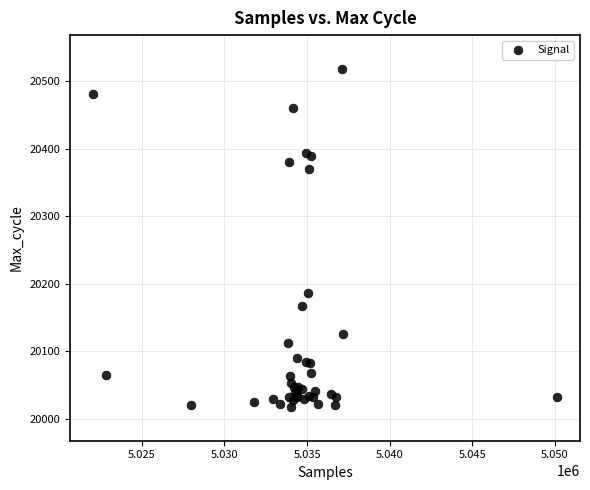

What Y value in the scatter plot is closest to 20268?

20187